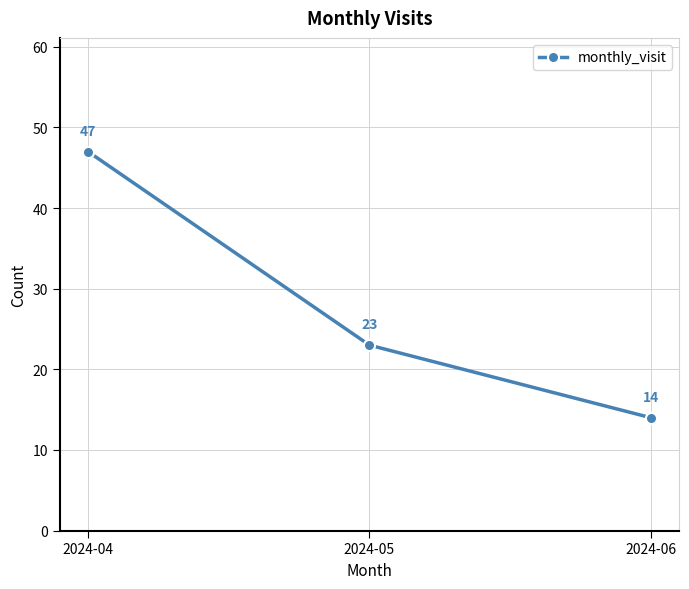

Reading left to right, list all the values displayed in this chart.

2024-04=47	2024-05=23	2024-06=14